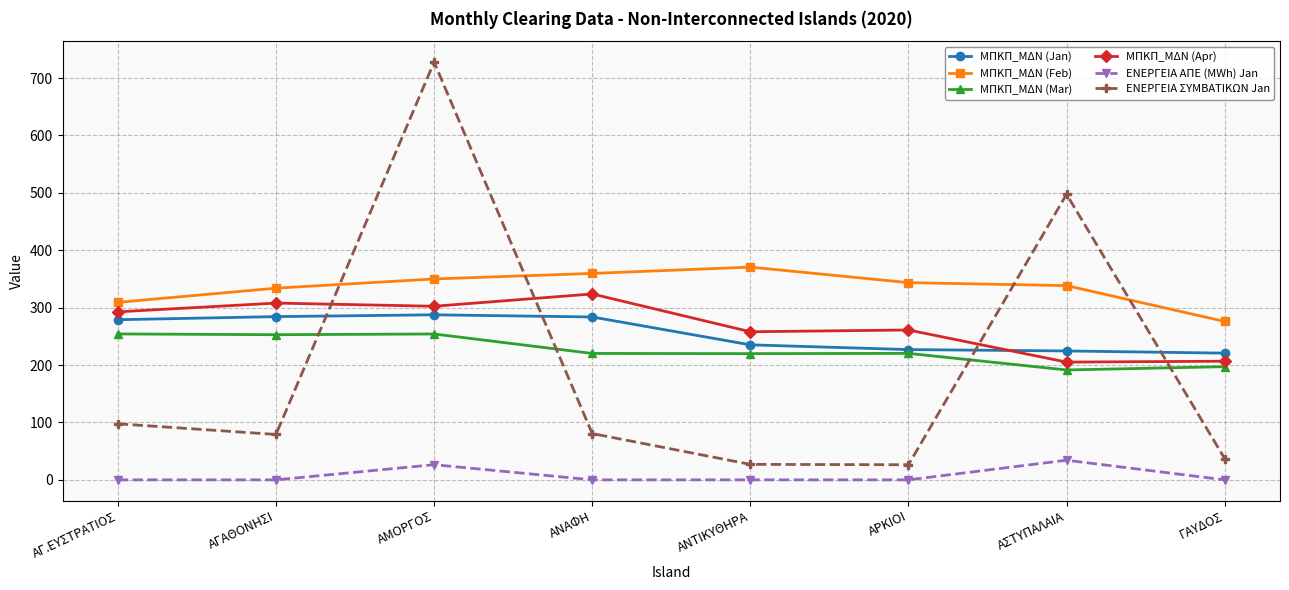

What is the difference between the highest and lowest values at ΑΜΟΡΓΟΣ?

701.5